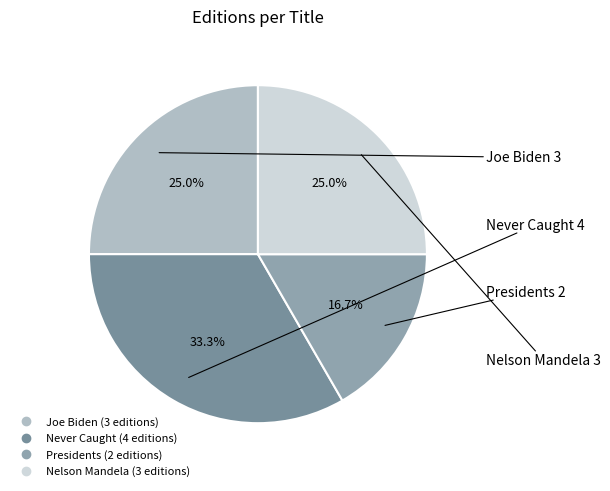

To the nearest percent, what is the average slice percentage?

25%